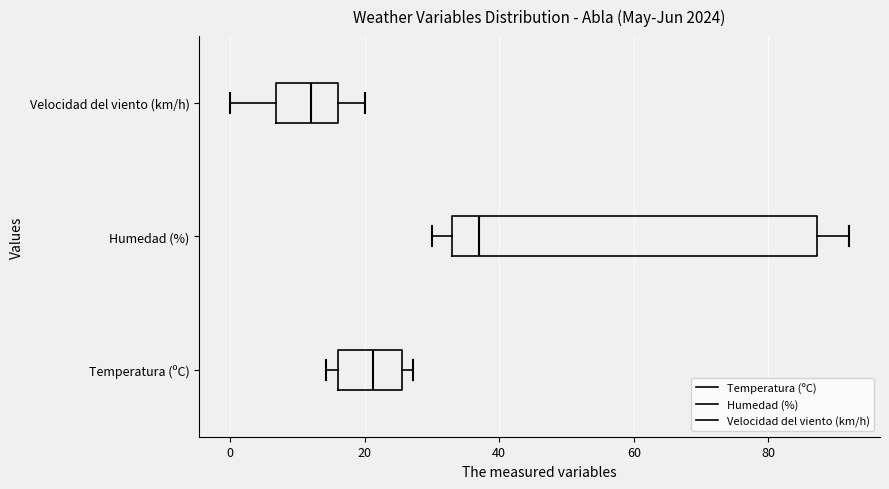

Reading bottom to top, transcribe this box plot: for each box, give where its median line is, the range the box spans, and where its two whiskers end, as read against the x-axis. The values are not printed on the chart, so give them approximately, as read against the axis.

Temperatura (ºC): median 22, box 16 to 26, whiskers 14 to 28
Humedad (%): median 38, box 34 to 88, whiskers 30 to 92
Velocidad del viento (km/h): median 12, box 6 to 16, whiskers 0 to 20